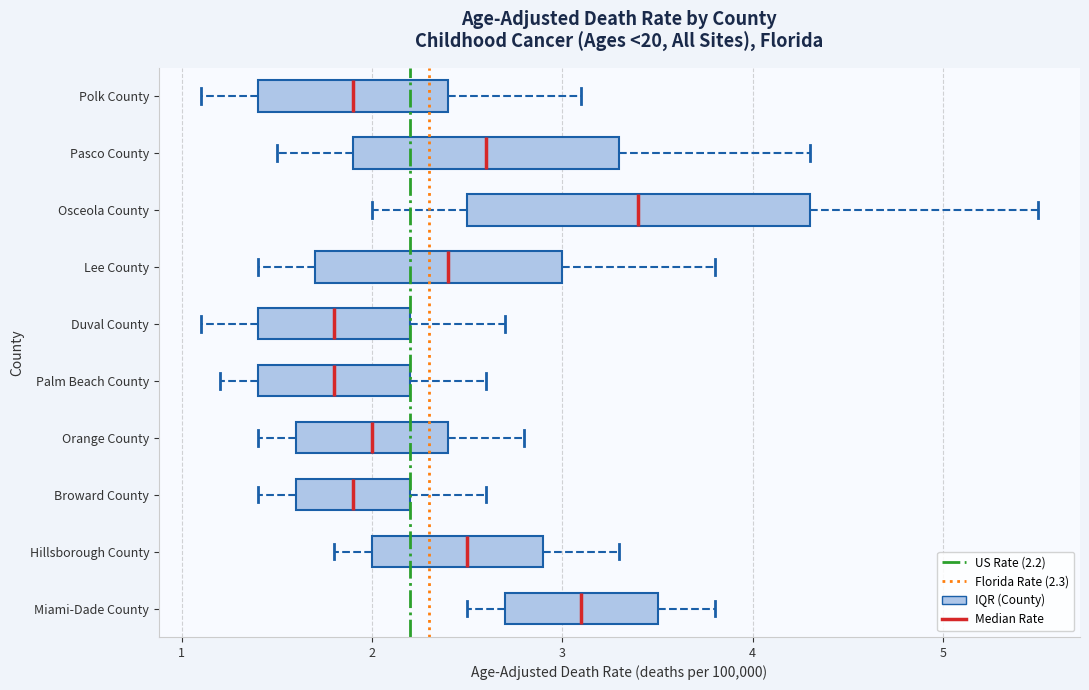

Which box is the widest, from its left edge to its right edge?

Osceola County